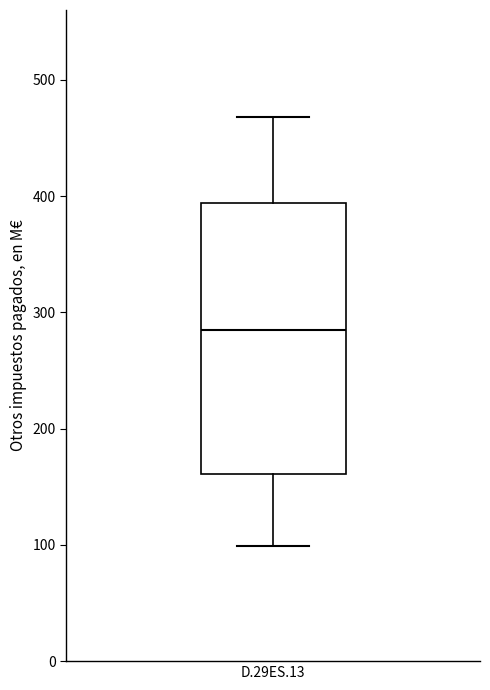

Transcribe this box plot: give where the median line is, the range the box spans, and where the two whiskers end, as read against the y-axis. The values are not printed on the chart, so give them approximately, as read against the axis.

median 290, box 160 to 390, whiskers 100 to 470